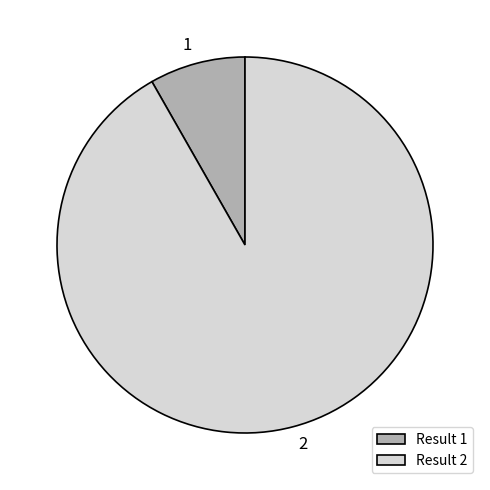

Does 2 represent more than half of the total?

Yes